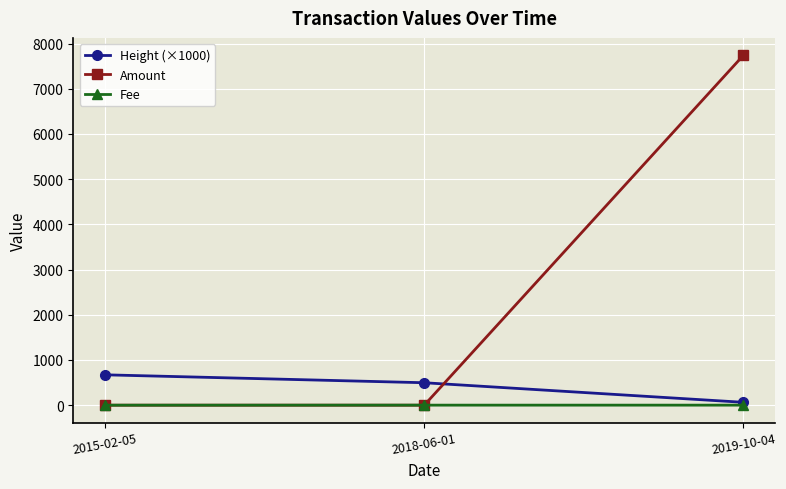

Which series has the largest total across all categories?

Amount